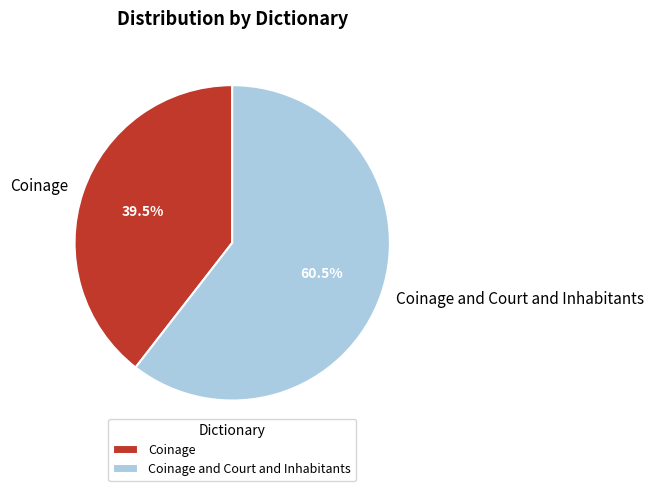

How many segments does this pie chart have?

2